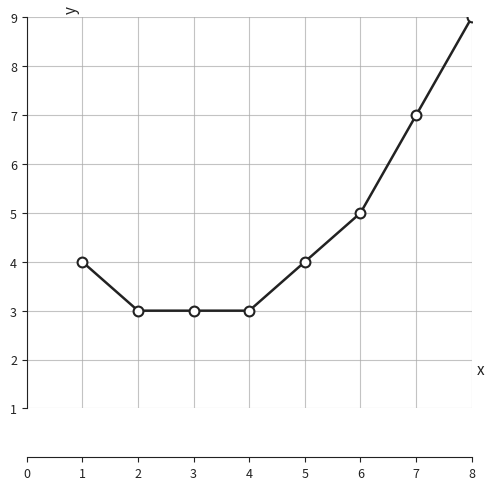

At which category does the chart reach its peak across all series?

8